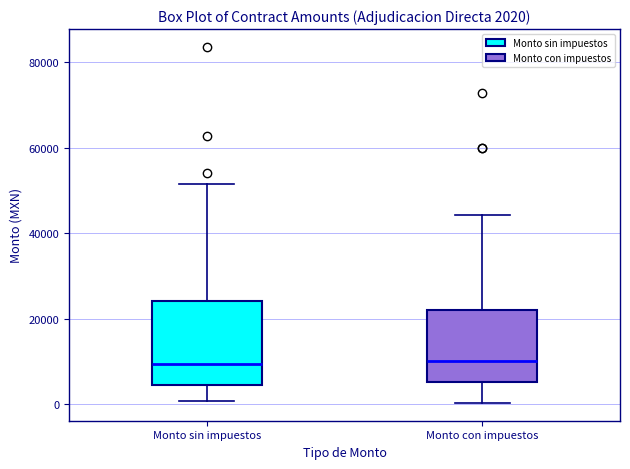

Comparing the boxes themselves (not the whiskers), which one is the tallest?

Monto sin impuestos